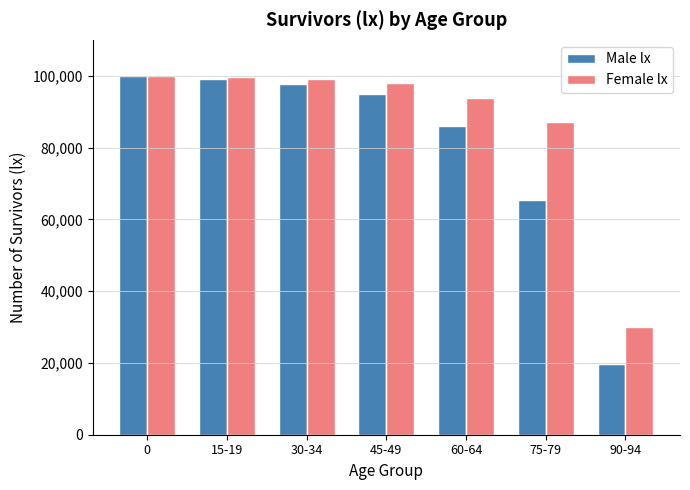

What position from the right is 60-64?

3